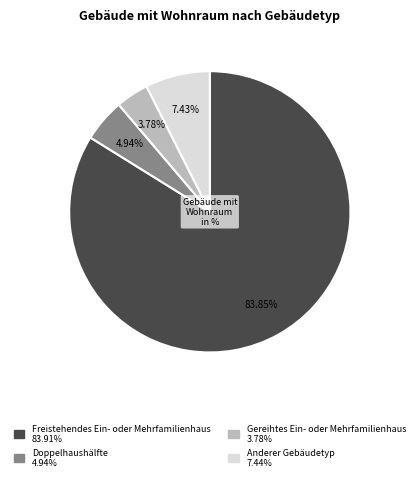

What is the majority slice?

Freistehendes Ein- oder Mehrfamilienhaus